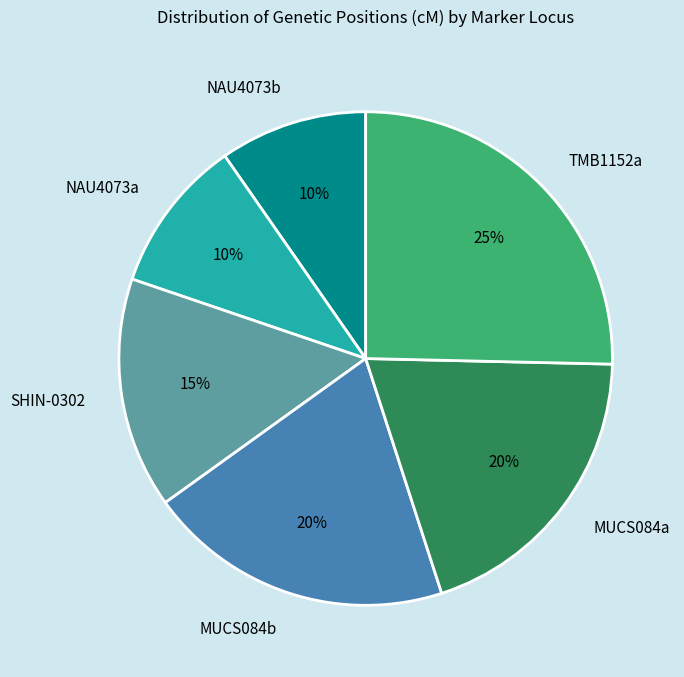

Approximately how many times larger is the value at SHIN-0302 compared to MUCS084a?

0.8